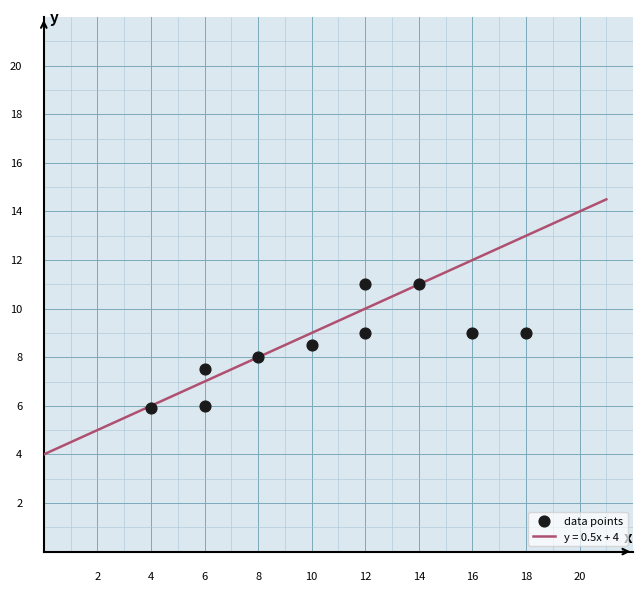

What is the range of Y values (max minus min)?

5.1